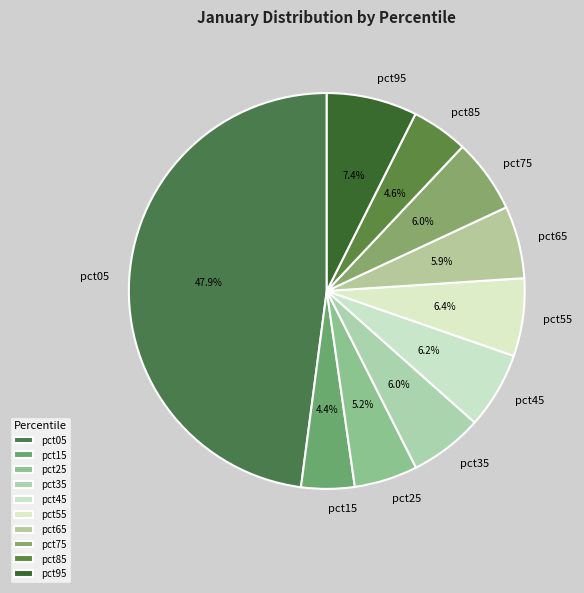

Which has a higher value, pct85 or pct55?

pct55